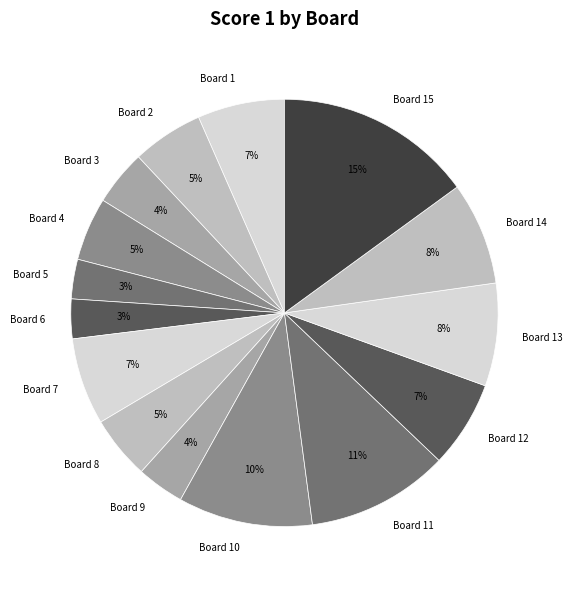

Which has a higher value, Board 7 or Board 3?

Board 7